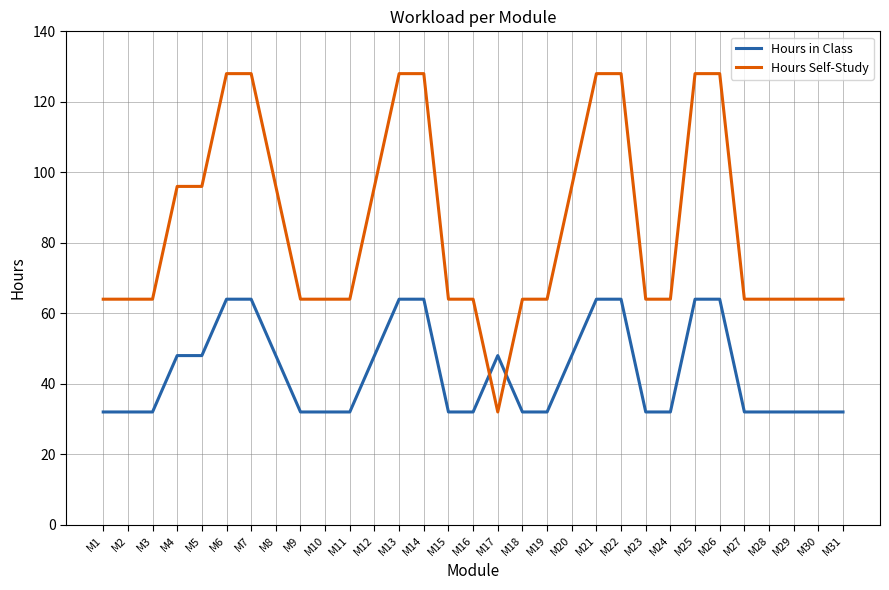

Which series has the widest spread of values?

Hours Self-Study